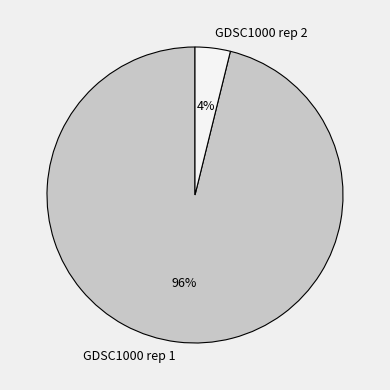

Which category has the biggest portion of the pie?

GDSC1000 rep 1